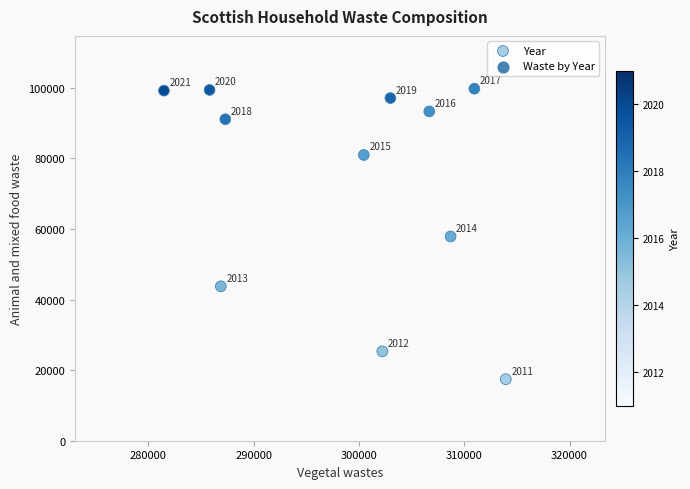

What is the range of X values (max minus min)?

32465.6